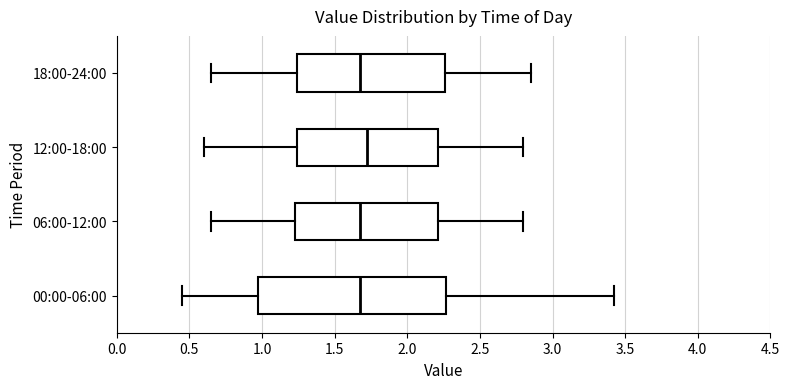

Where does the left whisker of the box for 12:00-18:00 end on the x-axis? The values are not printed on the chart, so give them approximately, as read against the axis.

0.60